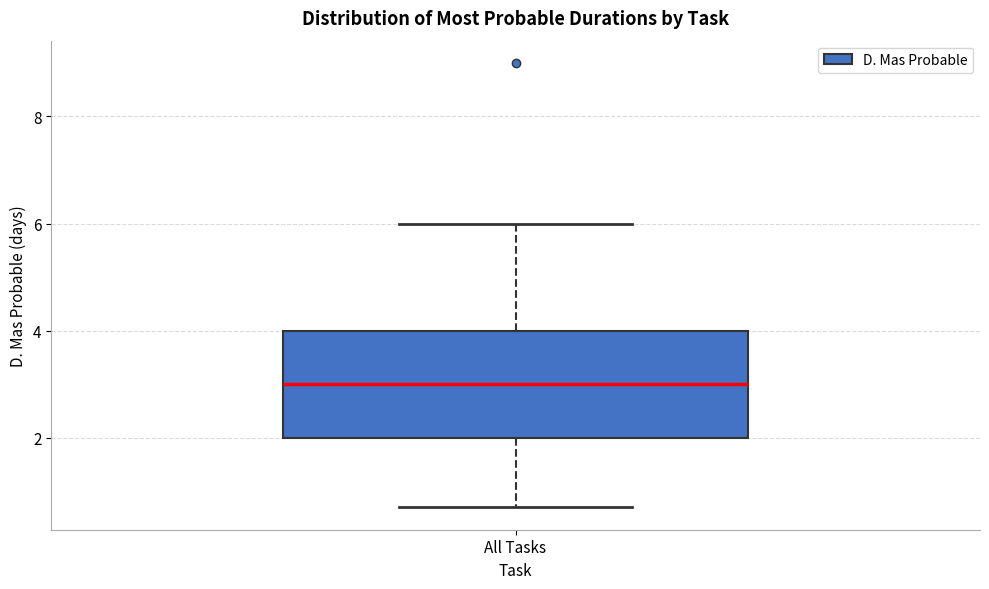

Read this box plot against the y-axis: the position of the median line, the range covered by the box, and the ends of both whiskers. The values are not printed on the chart, so give them approximately, as read against the axis.

median 3.0, box 2.0 to 4.0, whiskers 0.8 to 6.0